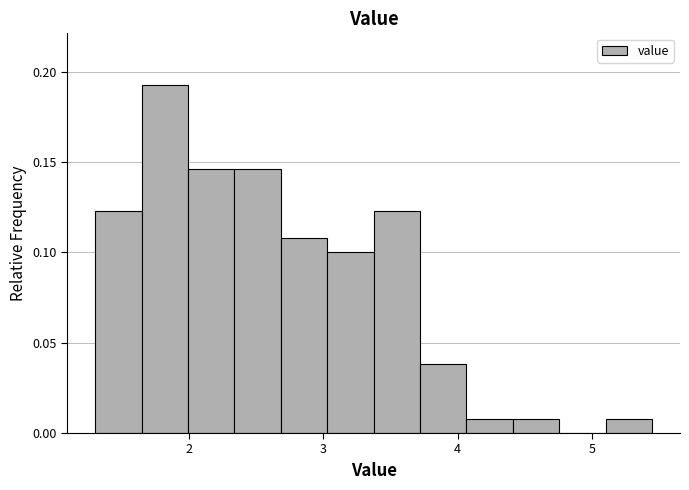

Read against the x-axis, roughly where is the centre of the tallest bar?

1.8